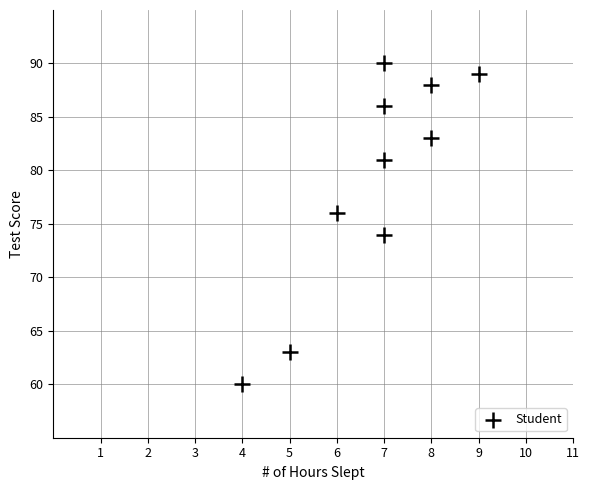

What is the average Y value?

79